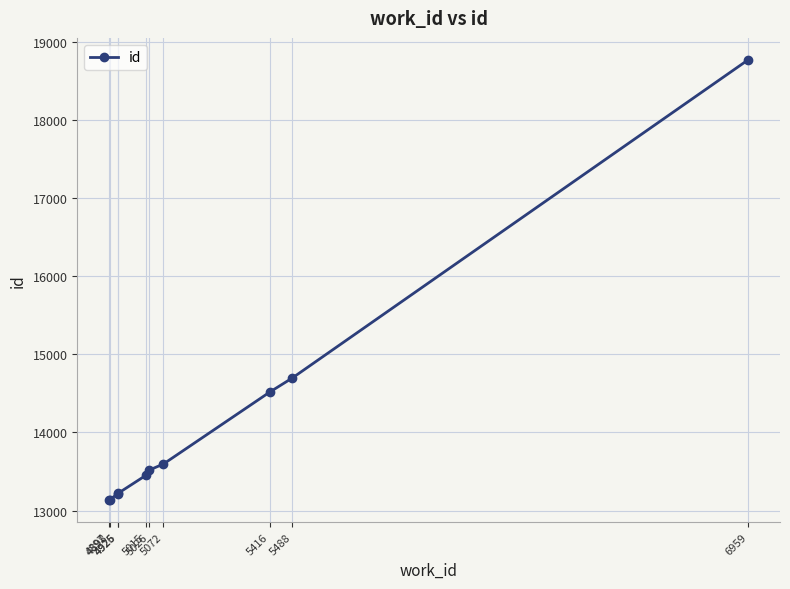

What is the smallest value displayed?

13137